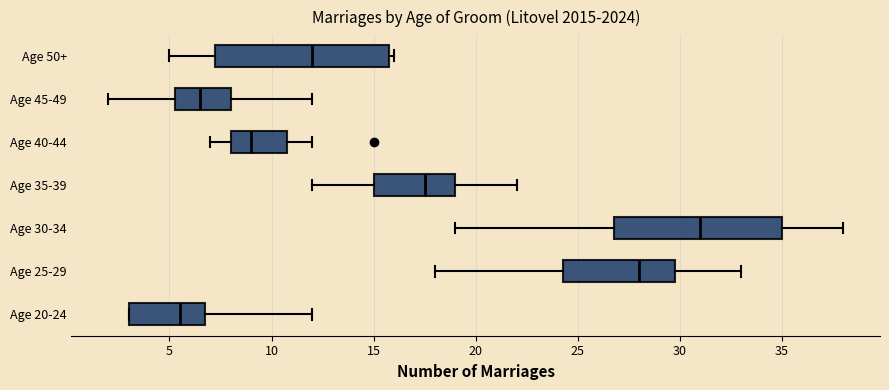

Where does the left whisker of the box for Age 25-29 end on the x-axis? The values are not printed on the chart, so give them approximately, as read against the axis.

18.0